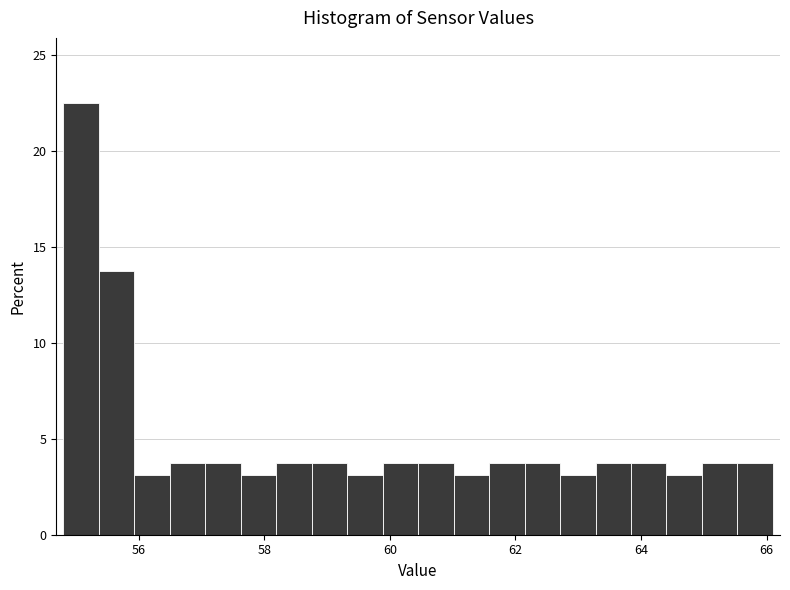

Read against the x-axis, roughly where is the centre of the tallest bar?

55.0